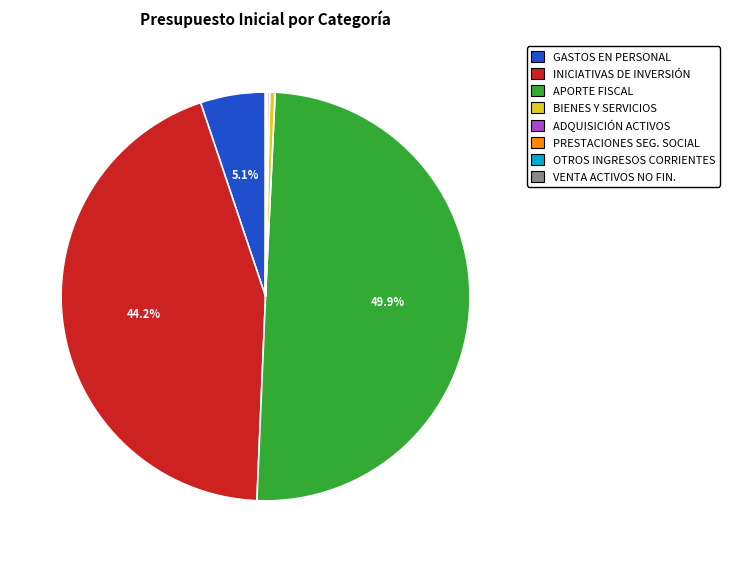

What portion of the pie excludes APORTE FISCAL?

50.1%